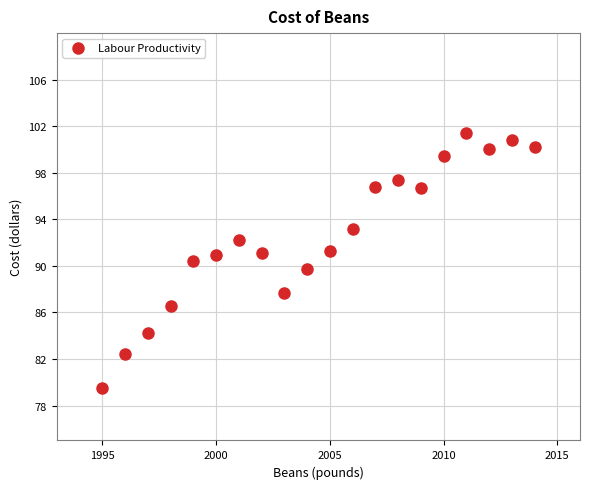

What is the range of X values (max minus min)?

19.0